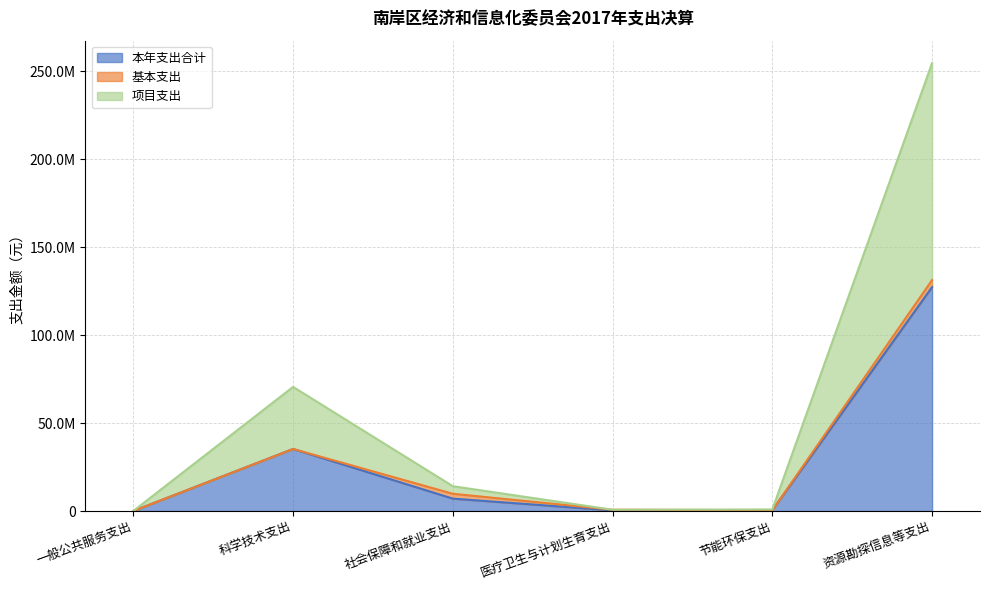

True or false: 本年支出合计 and 项目支出 intersect in this chart.

False